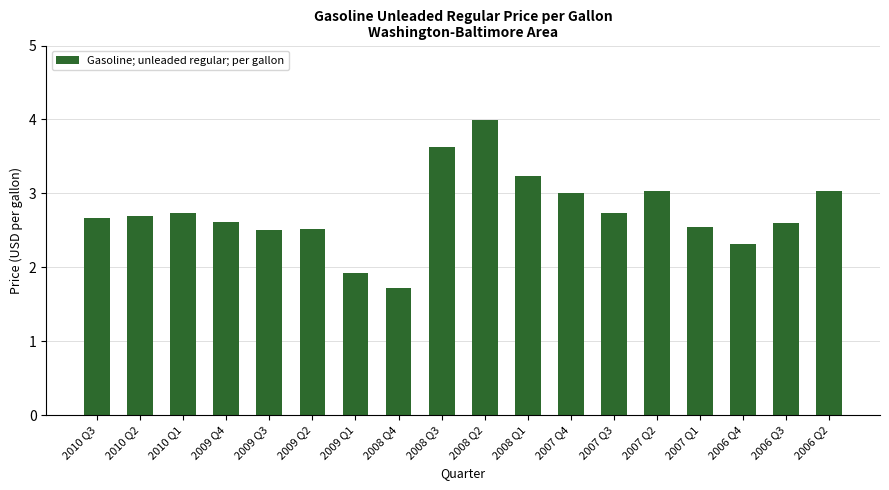

What is the label of the 5th bar from the left?

2009 Q3